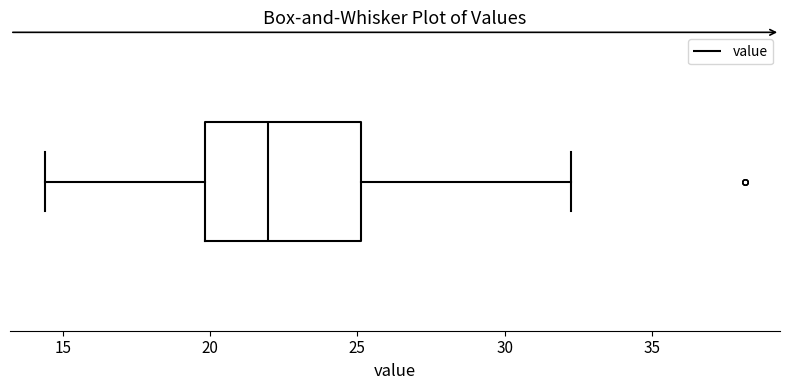

Read this box plot against the x-axis: the position of the median line, the range covered by the box, and the ends of both whiskers. The values are not printed on the chart, so give them approximately, as read against the axis.

median 22.0, box 20.0 to 25.0, whiskers 14.5 to 32.0